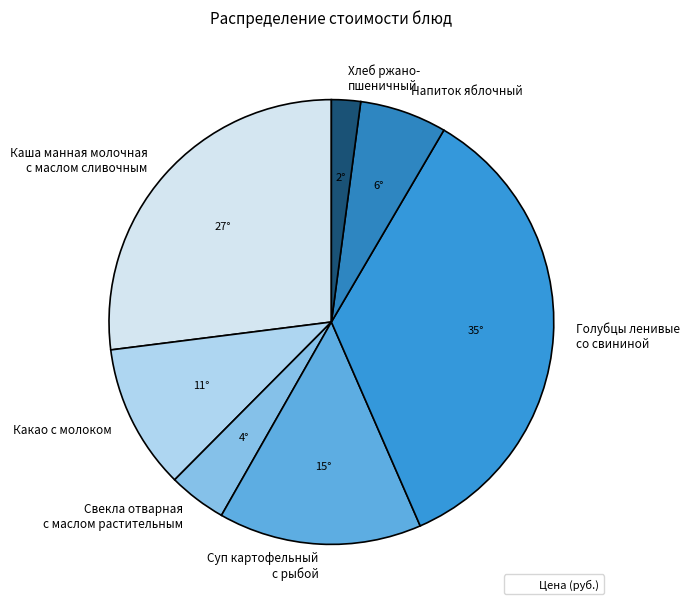

Does Напиток яблочный account for over 50% of the chart?

No